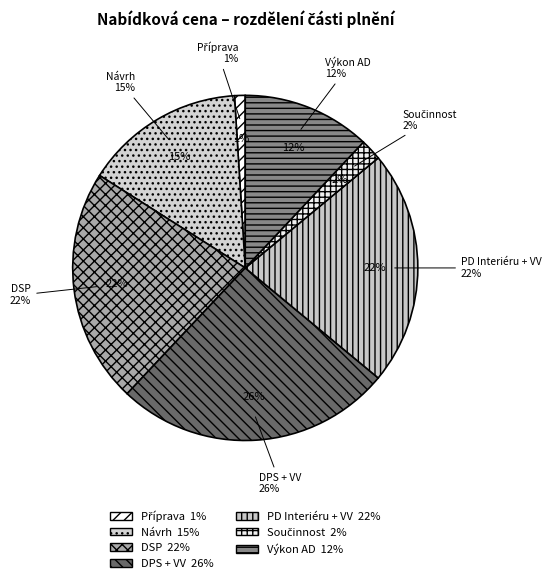

Rank the categories by value from lowest to highest.

Příprava, Součinnost, Výkon AD, Návrh, DSP, PD Interiéru + VV, DPS + VV